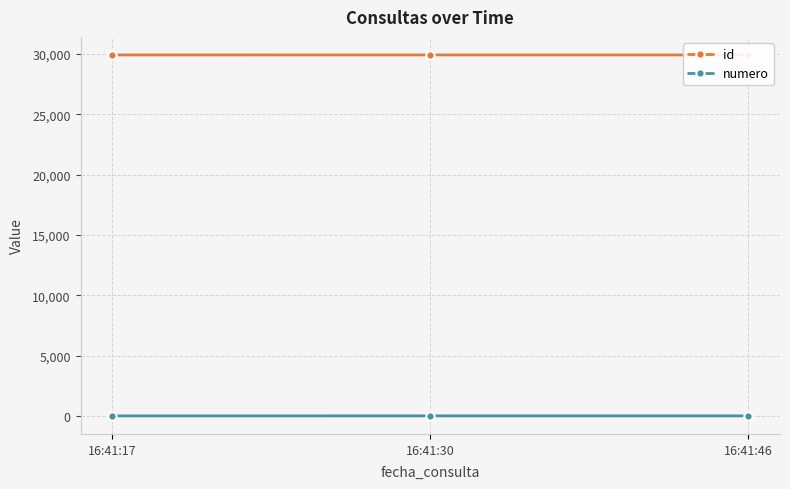

Is the value of numero at 16:41:30 greater than the value of id at 16:41:30?

No